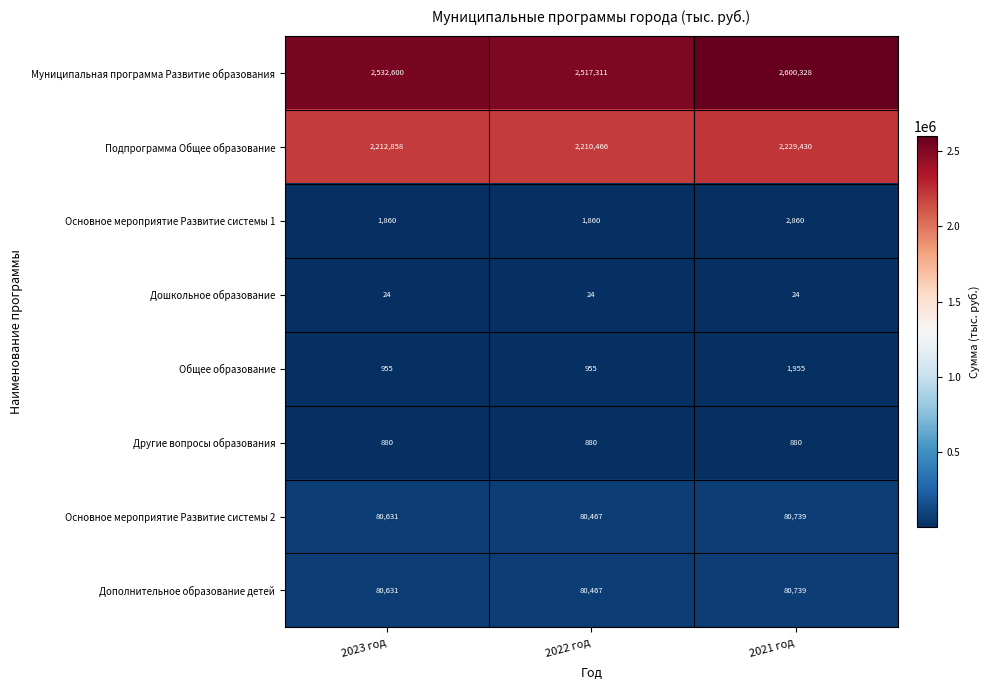

What is the minimum value shown in the chart?

24